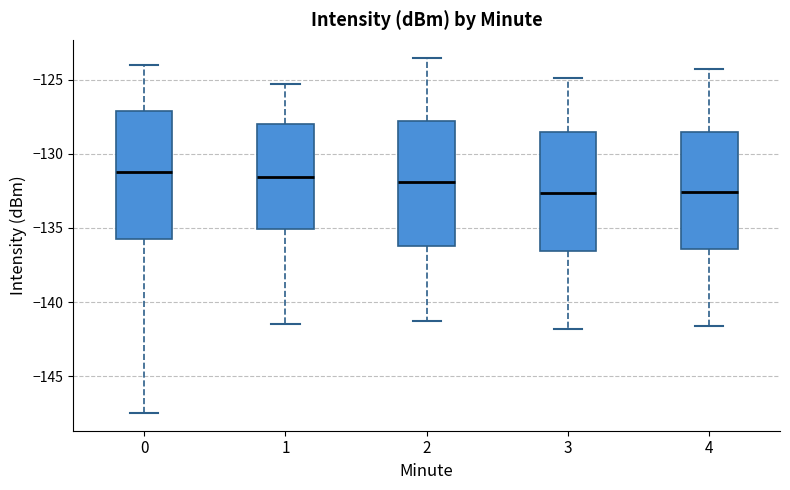

Reading left to right, transcribe this box plot: for each box, give where its median line is, the range the box spans, and where its two whiskers end, as read against the y-axis. The values are not printed on the chart, so give them approximately, as read against the axis.

0: median -131.0, box -135.5 to -127.0, whiskers -147.5 to -124.0
1: median -131.5, box -135.0 to -128.0, whiskers -141.5 to -125.5
2: median -132.0, box -136.0 to -127.5, whiskers -141.5 to -123.5
3: median -132.5, box -136.5 to -128.5, whiskers -142.0 to -125.0
4: median -132.5, box -136.5 to -128.5, whiskers -141.5 to -124.5